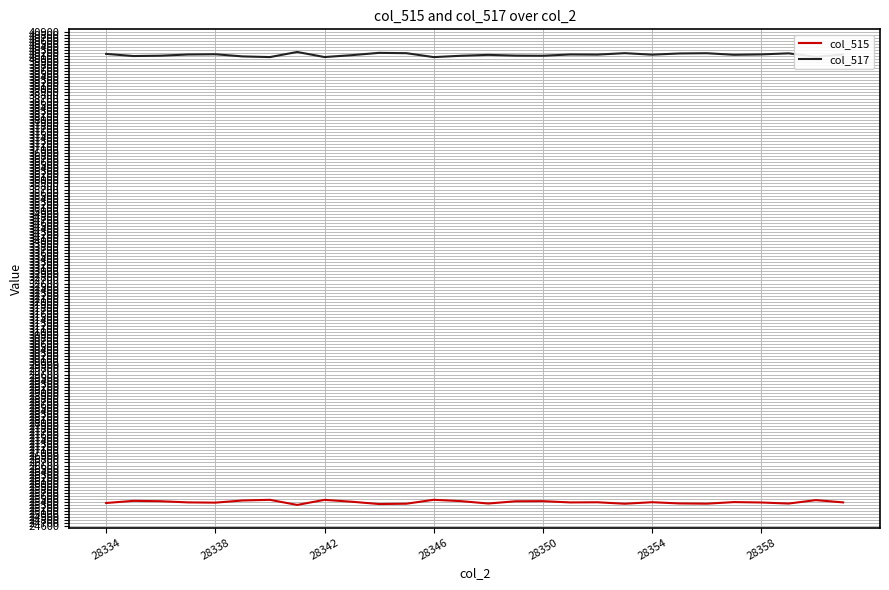

True or false: col_517 and col_515 cross at least once.

False